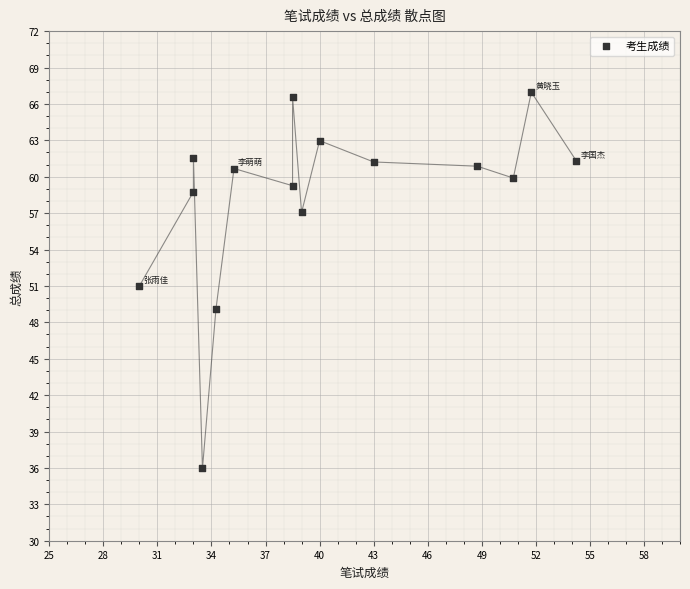

What is the range of X values (max minus min)?

24.2